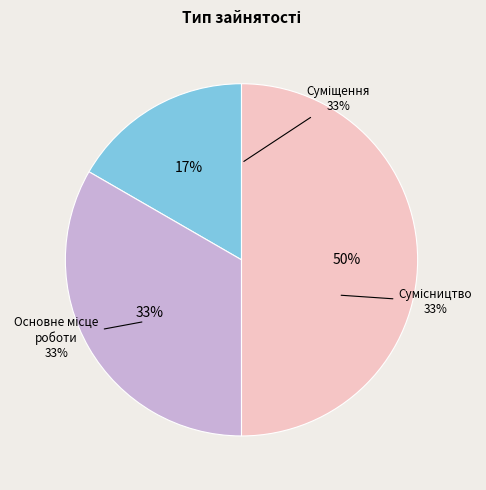

What percentage is NOT represented by Суміщення?

66.7%